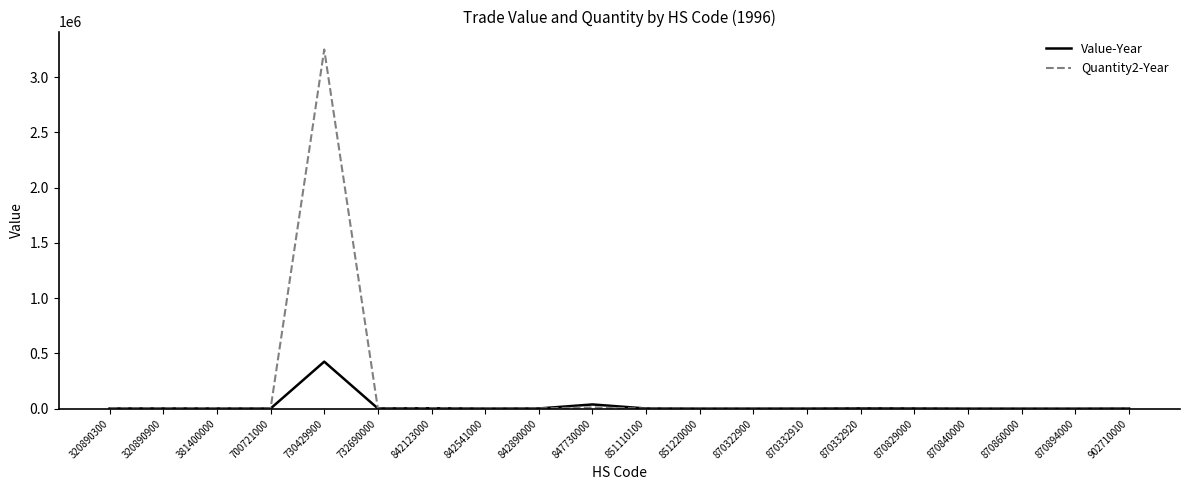

What is the greatest value displayed?

3250957